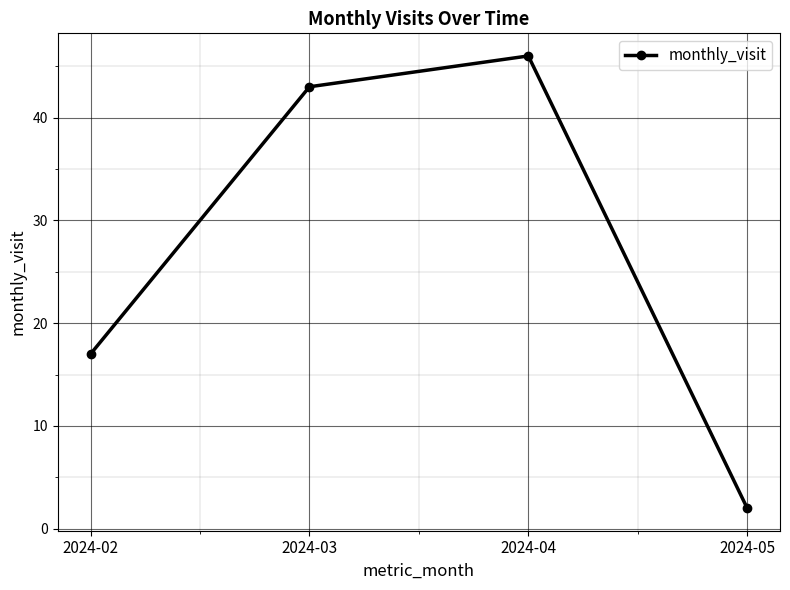

List the labels in order of value, largest first.

2024-04, 2024-03, 2024-02, 2024-05